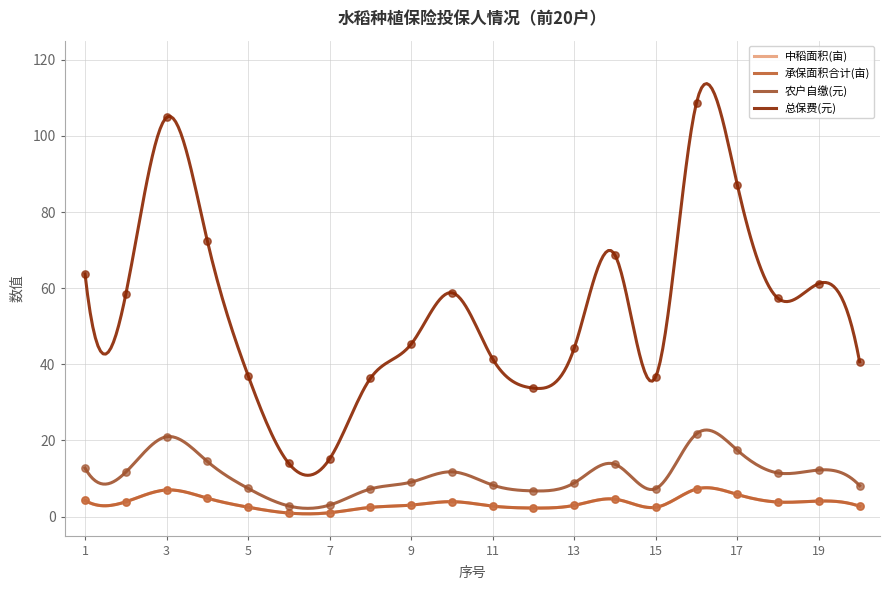

Which series contains the lowest Y value?

中稻面积(亩)